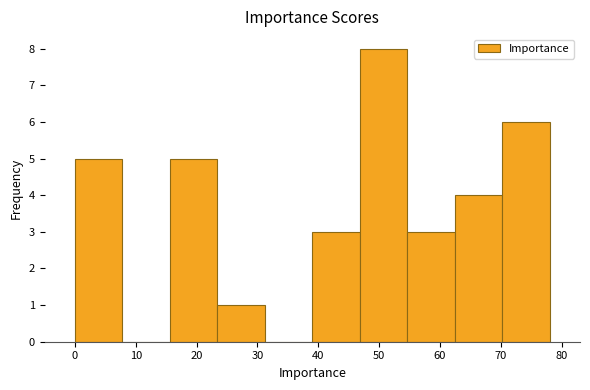

Which range on the x-axis has the tallest bar?

46.8 to 54.6